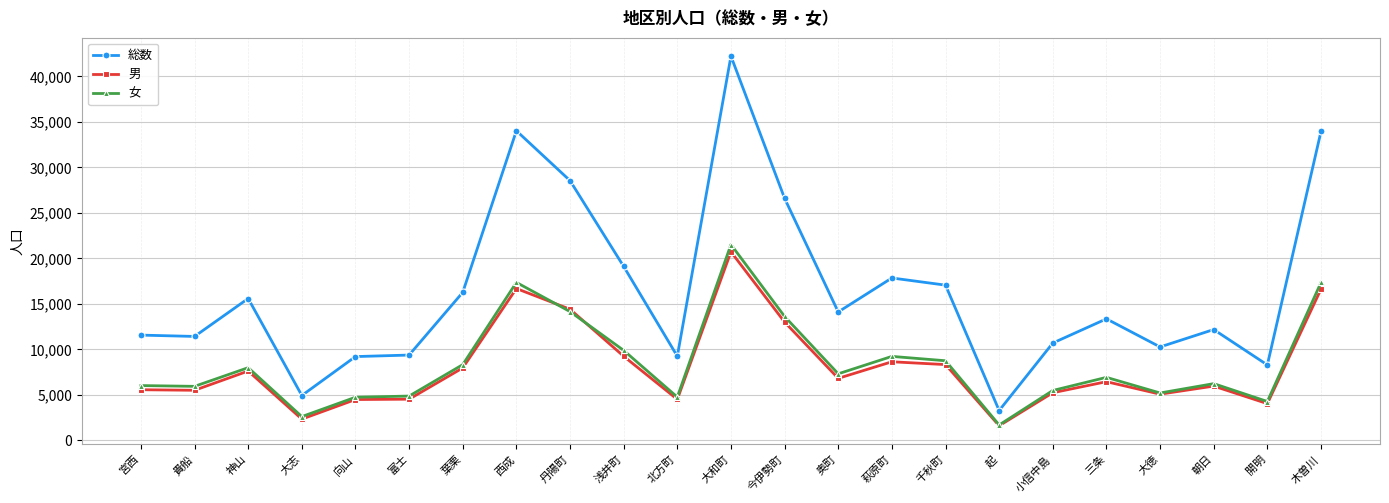

Rank the series by their maximum value, from lowest to highest.

男, 女, 総数